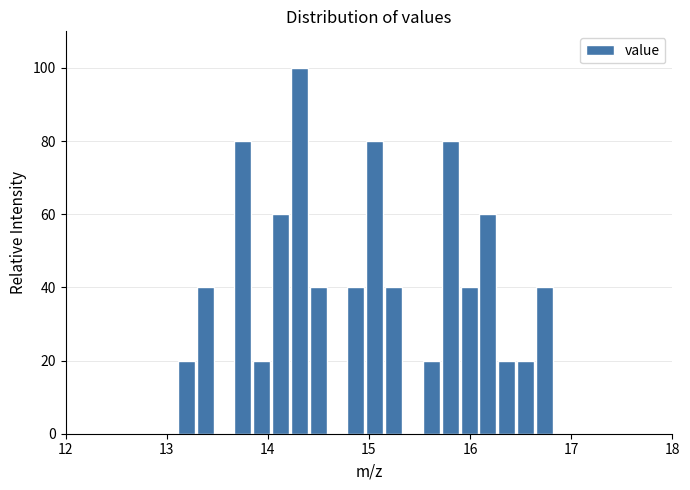

Read against the x-axis, roughly where is the centre of the tallest bar?

14.3